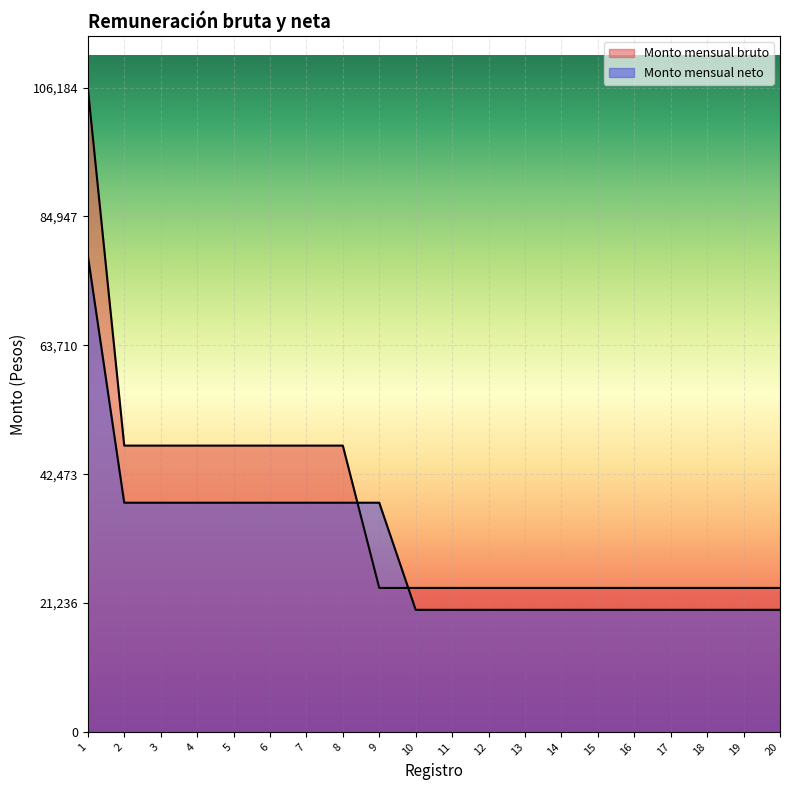

Which category has the highest value in the Monto mensual bruto series?

1